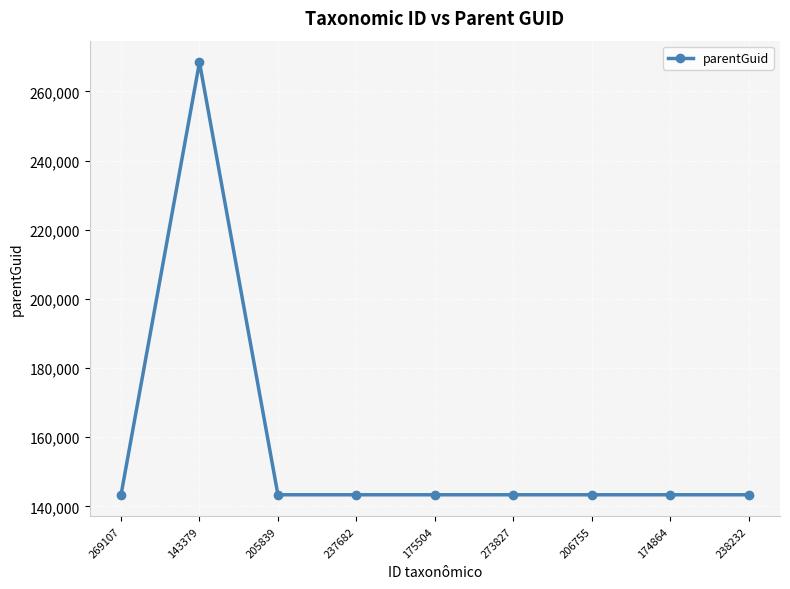

Is it true that the value at 143379 is 268438?

True